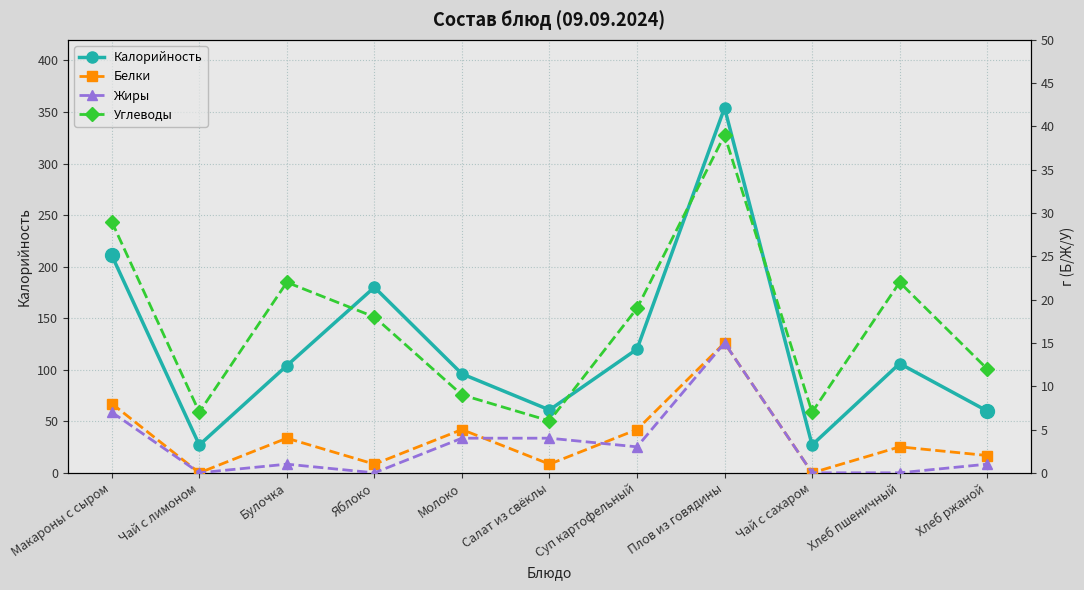

What is the difference between the maximum and minimum values in the Калорийность series?

327